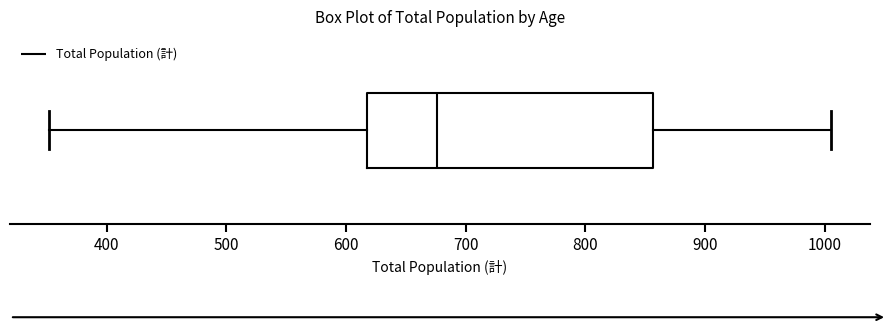

Transcribe this box plot: give where the median line is, the range the box spans, and where the two whiskers end, as read against the x-axis. The values are not printed on the chart, so give them approximately, as read against the axis.

median 680, box 620 to 860, whiskers 350 to 1010